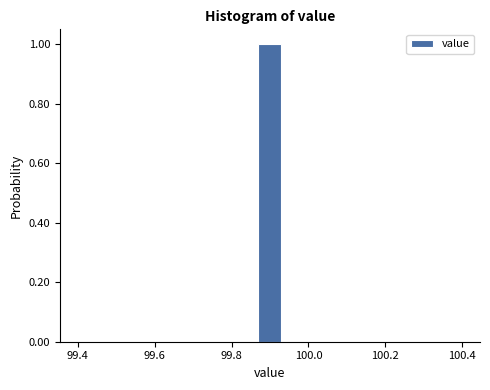

Around what value on the x-axis is the tallest bar? Give the approximate position of its centre, as read against the axis.

99.90